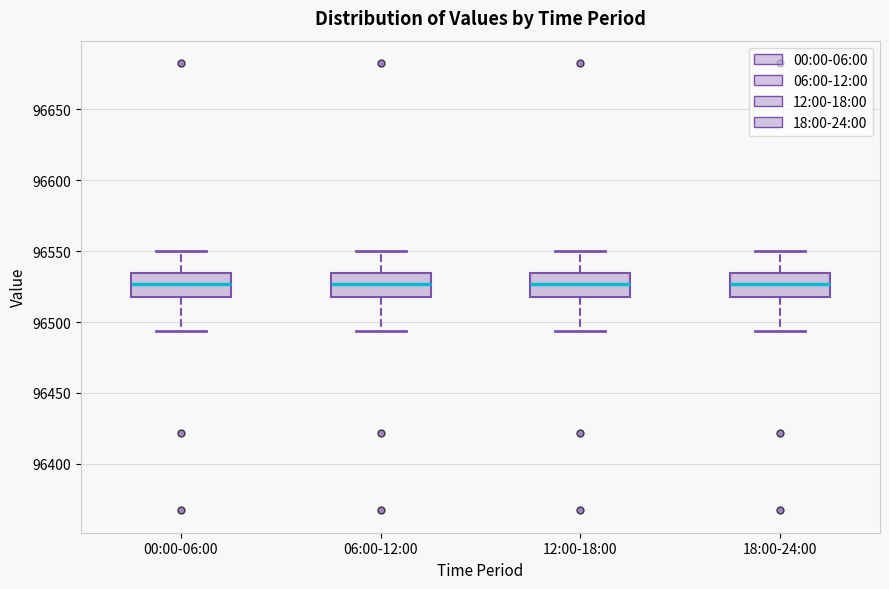

Reading left to right, read every box against the y-axis: the position of its median line, the range the box covers, and the ends of its whiskers. The values are not printed on the chart, so give them approximately, as read against the axis.

00:00-06:00: median 96525, box 96515 to 96535, whiskers 96495 to 96550
06:00-12:00: median 96525, box 96515 to 96535, whiskers 96495 to 96550
12:00-18:00: median 96525, box 96515 to 96535, whiskers 96495 to 96550
18:00-24:00: median 96525, box 96515 to 96535, whiskers 96495 to 96550